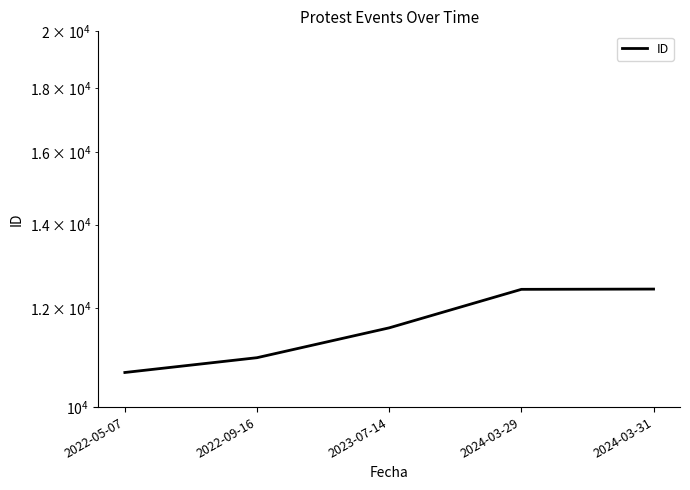

Where does the data first go above 11574?

2024-03-29